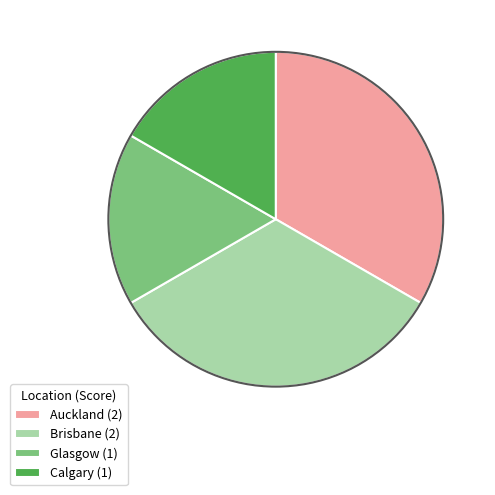

What is the ratio of the value at Brisbane (2) to the value at Glasgow (1)?

2.0